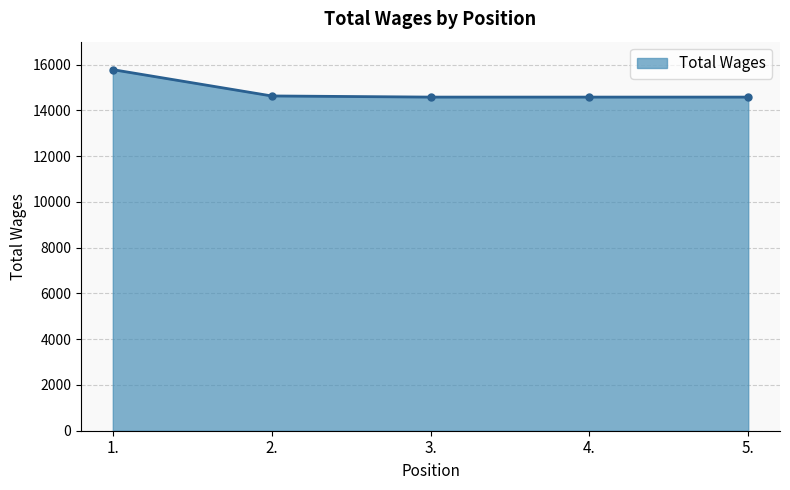

Is it true that the value at 3. is 14578?

True